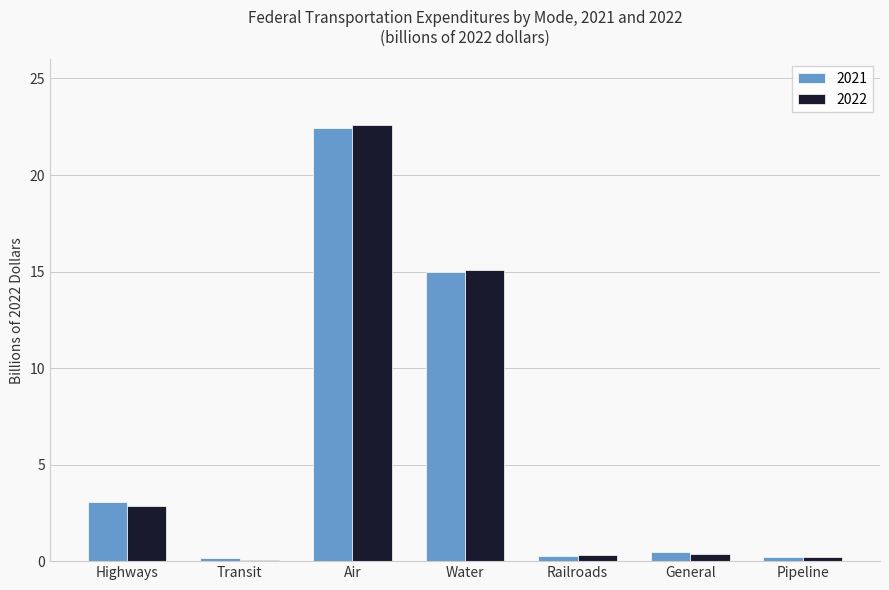

What is the sum of all 2022 values?

41.5